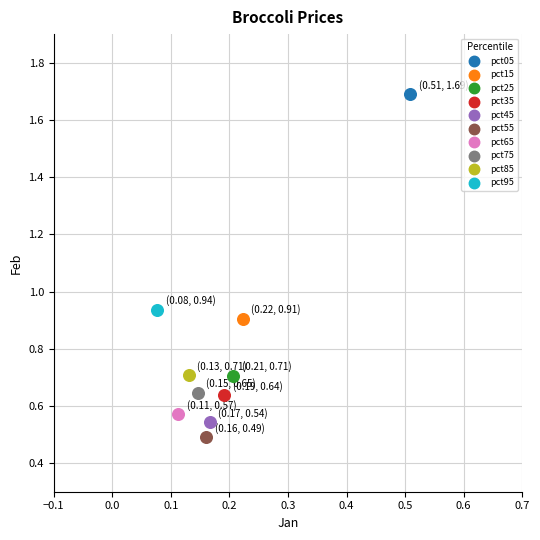

Which series contains the highest Y value?

pct05